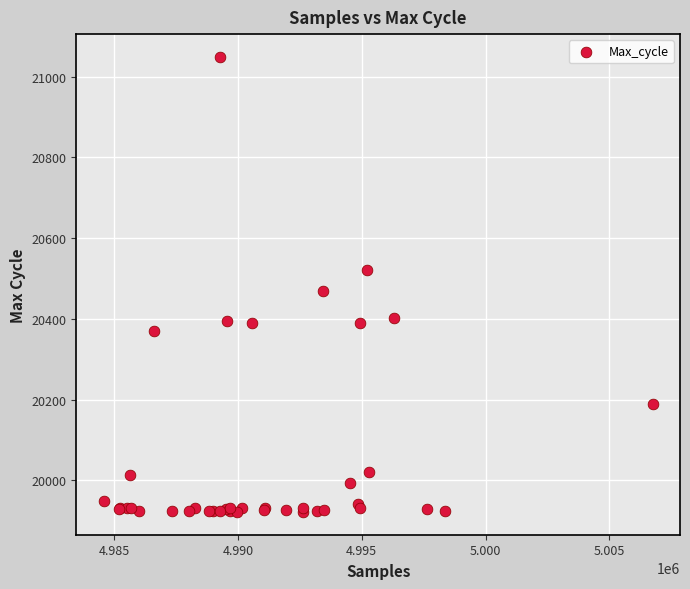

What Y value in the scatter plot is closest to 20485?

20468